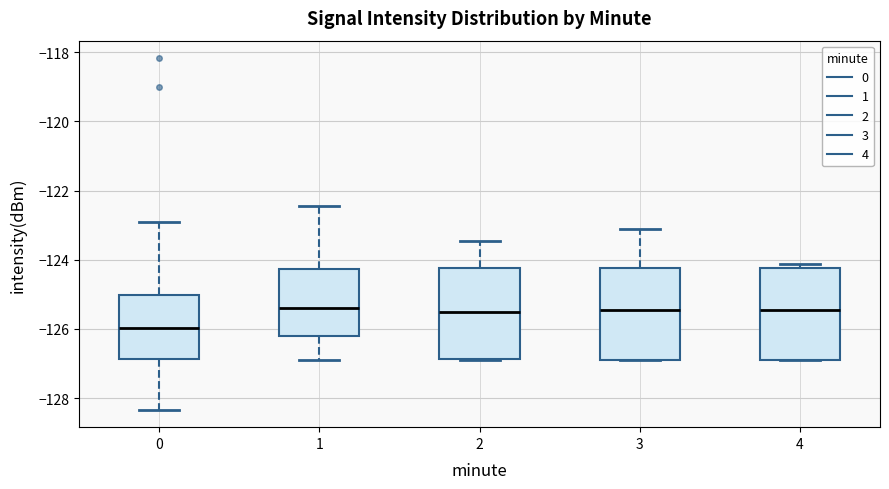

Which box's median line is the lowest?

0